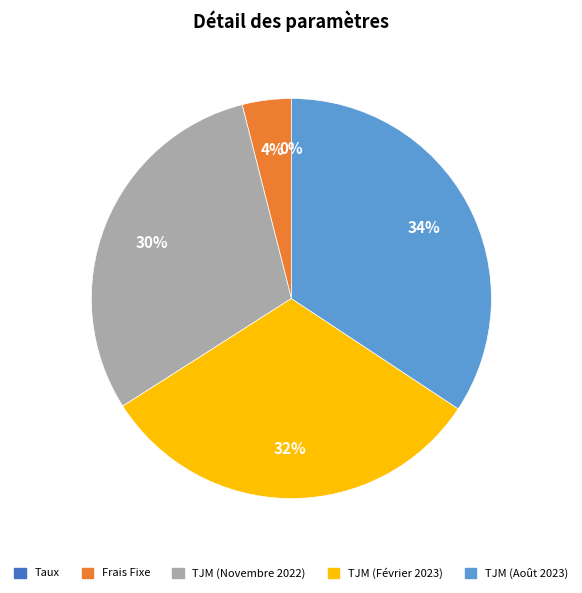

What is the largest slice in the pie chart?

TJM (Août 2023)